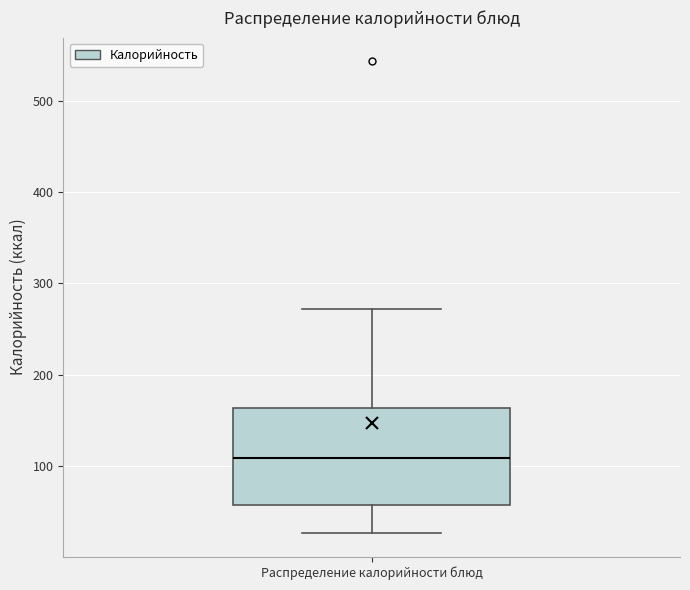

Where is the lower edge of the box for Распределение калорийности блюд on the y-axis? The values are not printed on the chart, so give them approximately, as read against the axis.

60